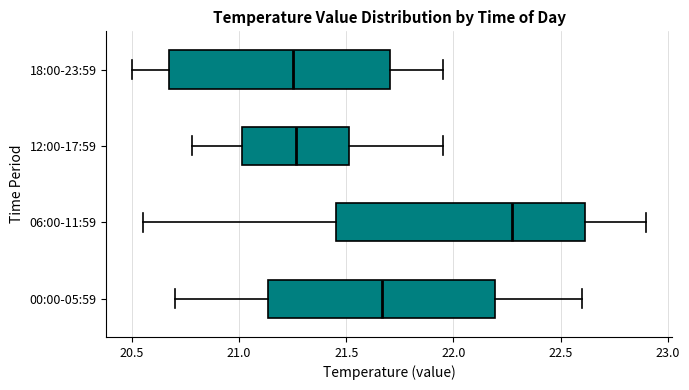

Reading bottom to top, transcribe this box plot: for each box, give where its median line is, the range the box spans, and where its two whiskers end, as read against the x-axis. The values are not printed on the chart, so give them approximately, as read against the axis.

00:00-05:59: median 21.65, box 21.15 to 22.20, whiskers 20.70 to 22.60
06:00-11:59: median 22.30, box 21.45 to 22.60, whiskers 20.55 to 22.90
12:00-17:59: median 21.25, box 21.00 to 21.50, whiskers 20.80 to 21.95
18:00-23:59: median 21.25, box 20.65 to 21.70, whiskers 20.50 to 21.95